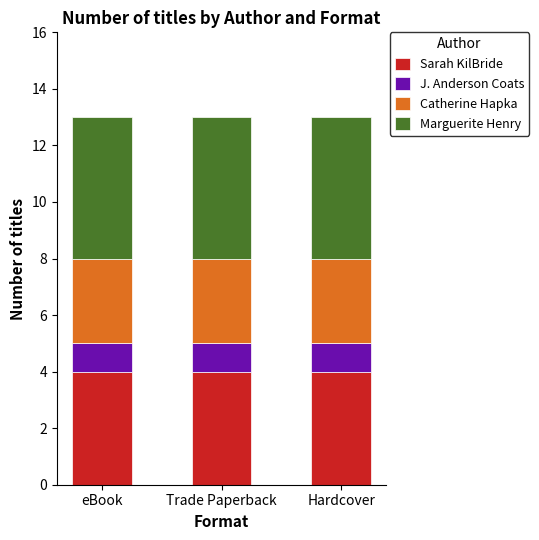

What is the highest value of the Sarah KilBride series?

4